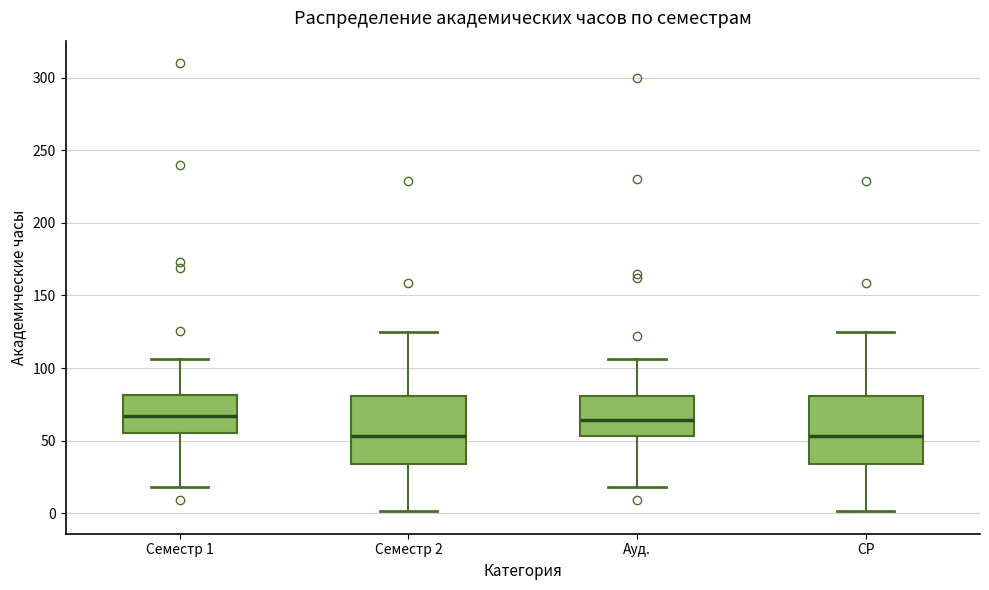

Reading left to right, read every box against the y-axis: the position of its median line, the range the box covers, and the ends of its whiskers. The values are not printed on the chart, so give them approximately, as read against the axis.

Семестр 1: median 65, box 55 to 80, whiskers 20 to 105
Семестр 2: median 55, box 35 to 80, whiskers 0 to 125
Ауд.: median 65, box 55 to 80, whiskers 20 to 105
СР: median 55, box 35 to 80, whiskers 0 to 125